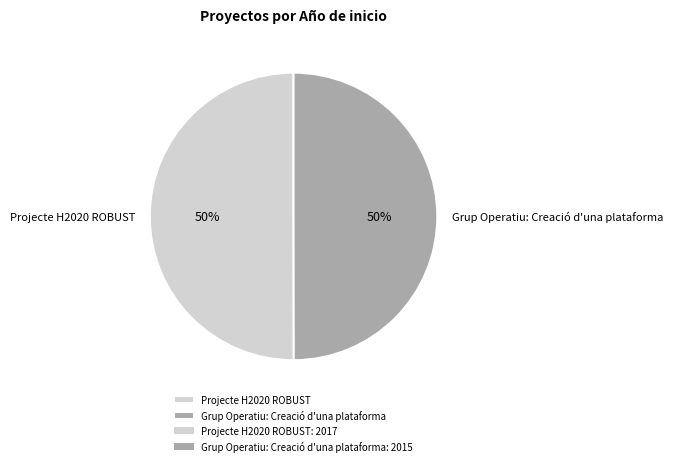

To the nearest percent, what is the average slice percentage?

50%